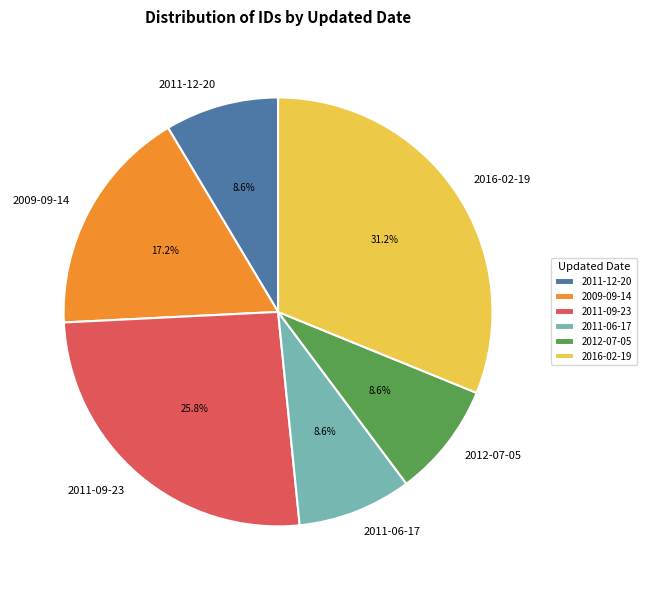

Do 2011-09-23 and 2012-07-05 together represent more than half of the pie?

No